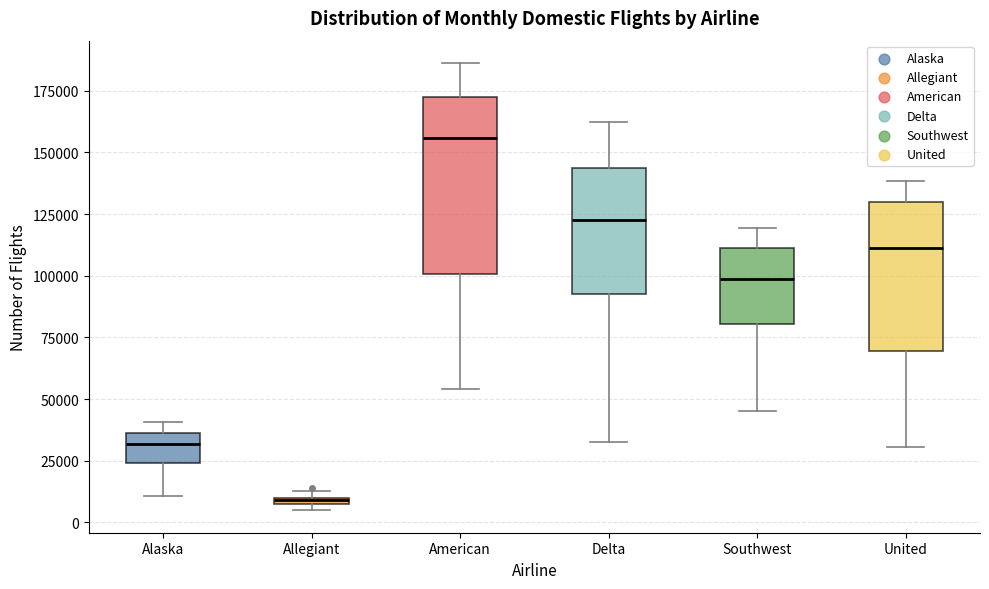

Where does the upper whisker of the box for American end on the y-axis? The values are not printed on the chart, so give them approximately, as read against the axis.

185000